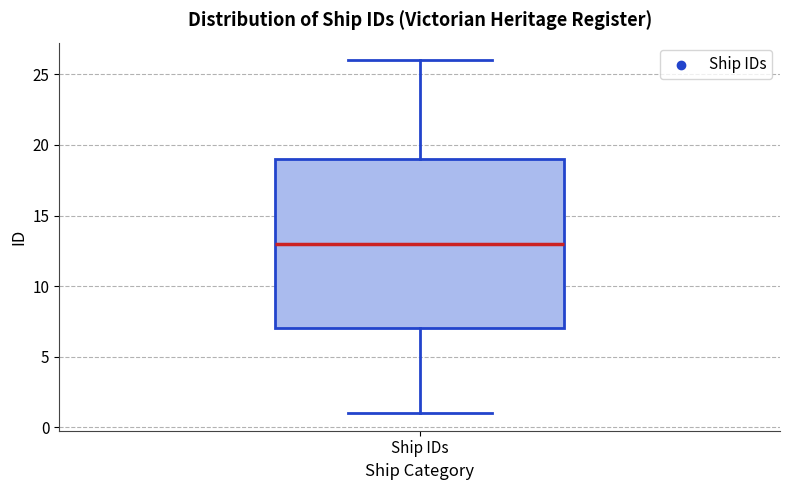

Where does the median line of the box for Ship IDs sit on the y-axis? The values are not printed on the chart, so give them approximately, as read against the axis.

13